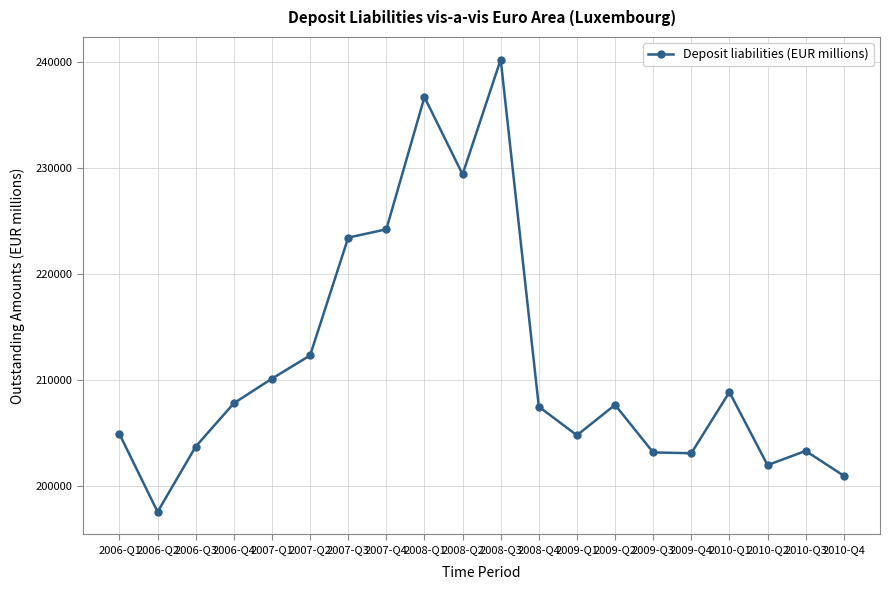

What is the change in value from 2006-Q3 to 2010-Q2?

-1751